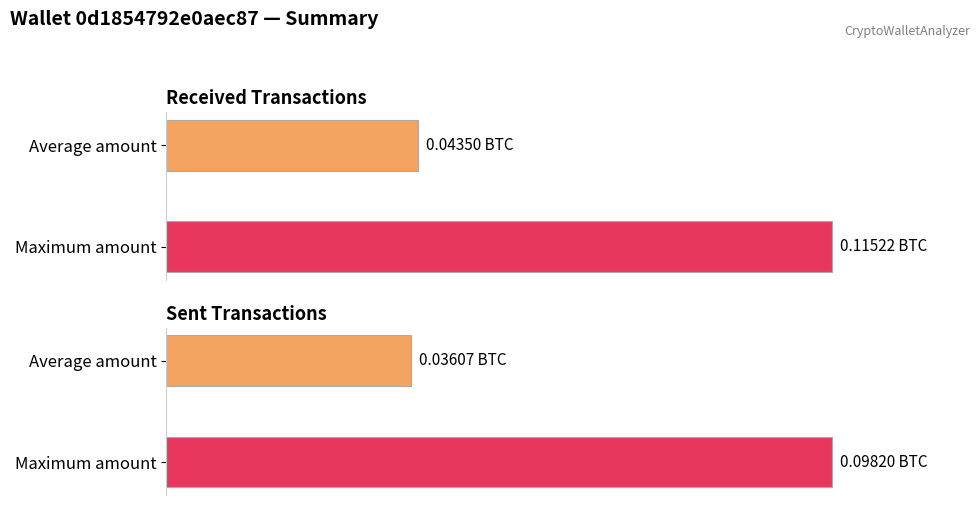

At 2020-12-26, list the series in order from largest to smallest.

received amount, sent amount